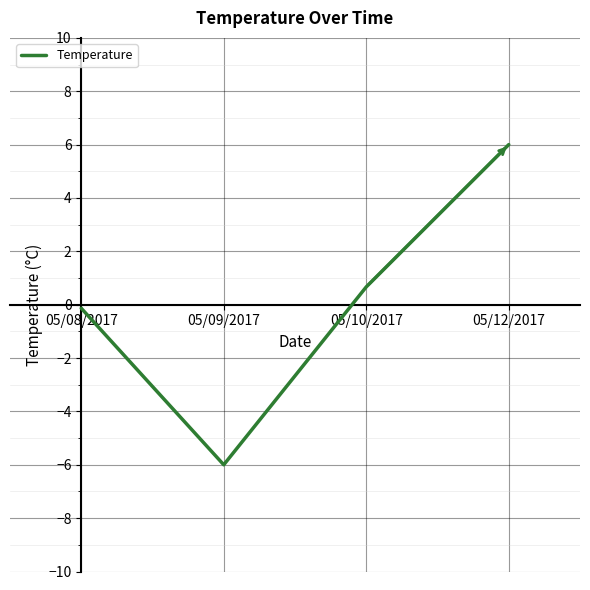

Reading left to right, what are all the values shown in this chart?

05/08/2017=-0.1	05/09/2017=-6.0	05/10/2017=0.7	05/12/2017=6.0